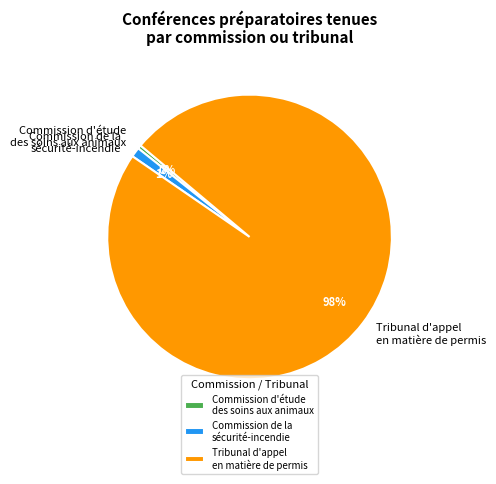

Combined, do Commission d'étude des soins aux animaux and Commission de la sécurité-incendie account for over 50%?

No